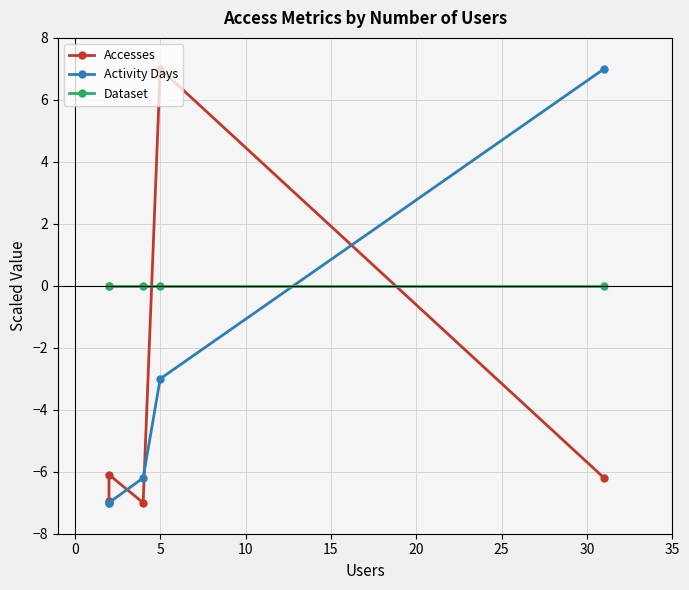

What is the greatest value displayed?

7.0